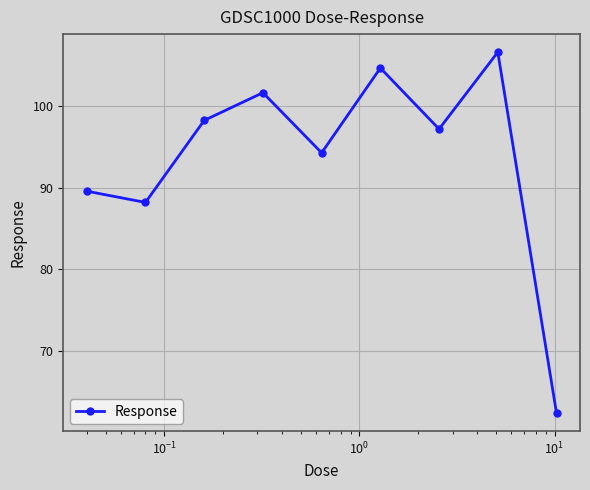

What is the minimum value shown in the chart?

62.5